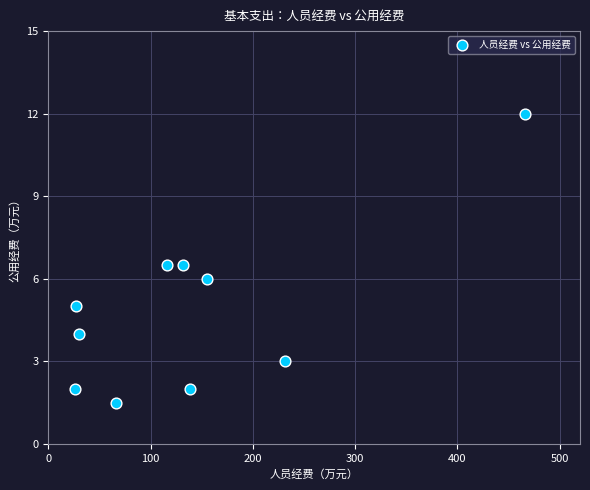

What is the range of Y values (max minus min)?

10.5